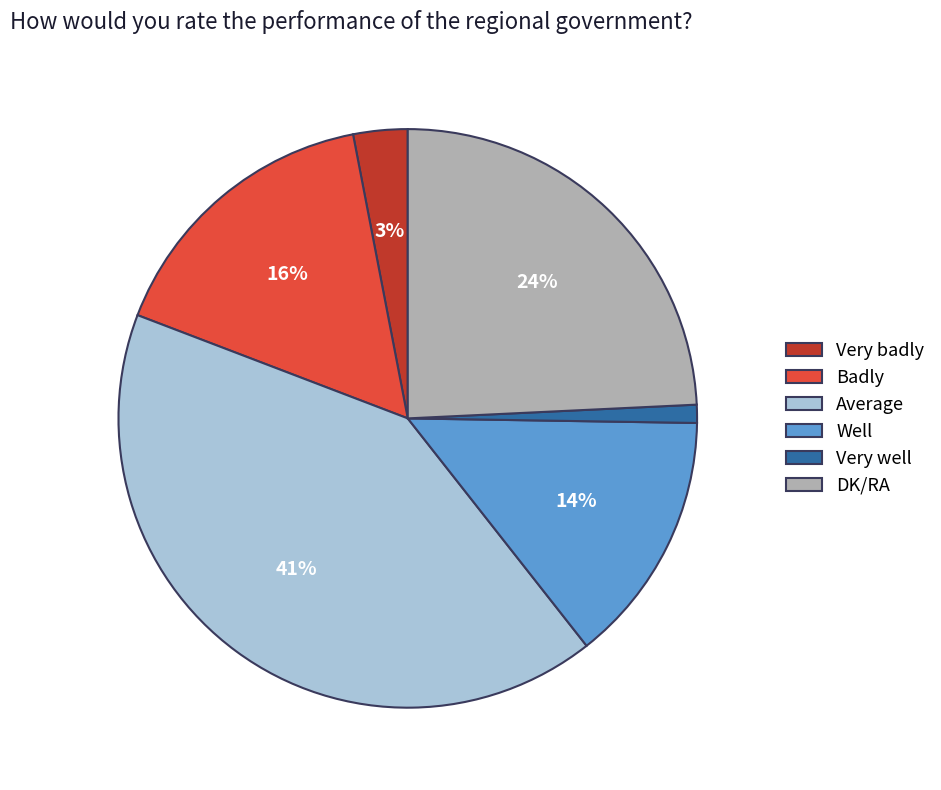

Is there any slice that represents more than half of the pie?

No